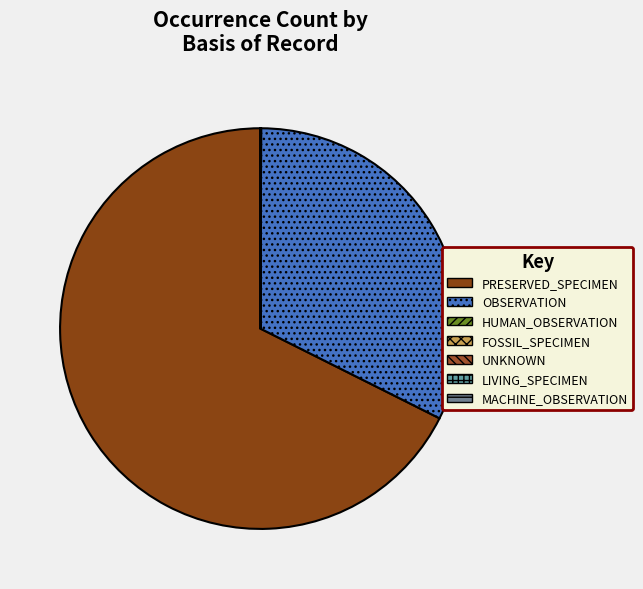

How many slices are in this pie chart?

7